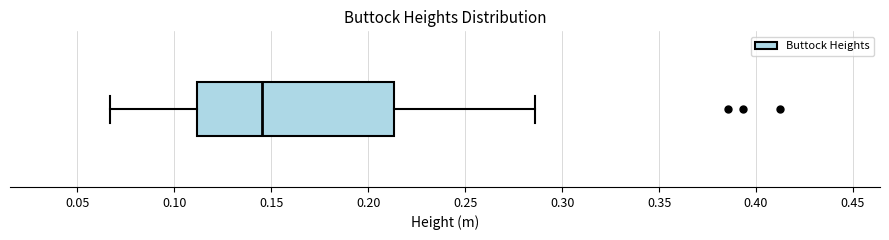

Where does the median line of the box sit on the x-axis? The values are not printed on the chart, so give them approximately, as read against the axis.

0.145